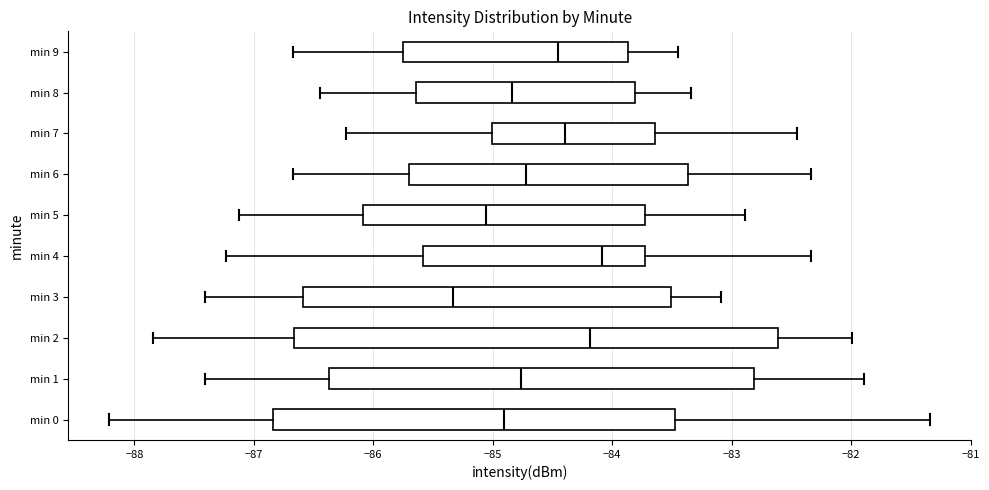

Where does the right whisker of the box for min 0 end on the x-axis? The values are not printed on the chart, so give them approximately, as read against the axis.

-81.3